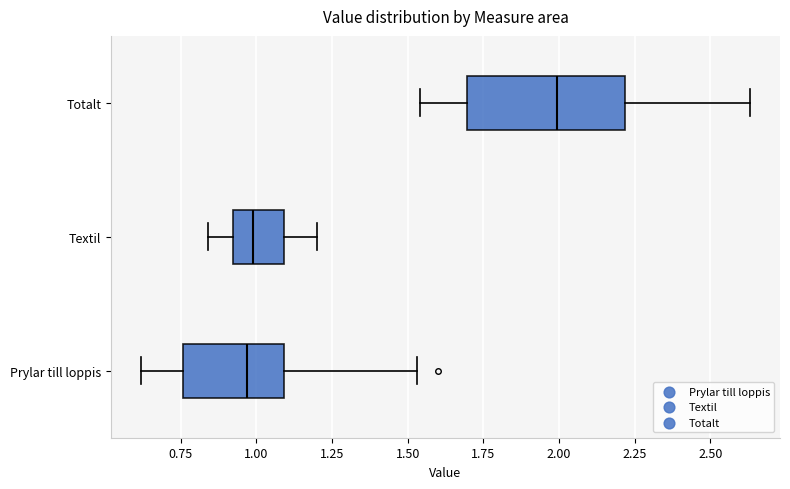

Reading bottom to top, read every box against the x-axis: the position of its median line, the range the box covers, and the ends of its whiskers. The values are not printed on the chart, so give them approximately, as read against the axis.

Prylar till loppis: median 0.95, box 0.75 to 1.10, whiskers 0.60 to 1.55
Textil: median 1.00, box 0.90 to 1.10, whiskers 0.85 to 1.20
Totalt: median 2.00, box 1.70 to 2.20, whiskers 1.55 to 2.65